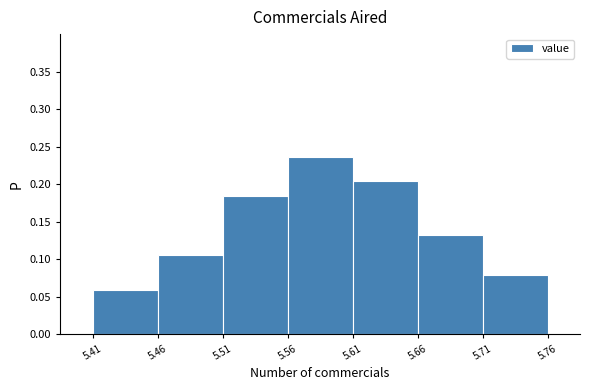

Reading left to right, transcribe this chart: for each bar, give the range it covers on the x-axis and its height. The values are not printed on the chart, so give them approximately, as read against the axis.

5.41 to 5.46: 0.060
5.46 to 5.51: 0.105
5.51 to 5.56: 0.185
5.56 to 5.61: 0.235
5.61 to 5.66: 0.205
5.66 to 5.71: 0.130
5.71 to 5.76: 0.080